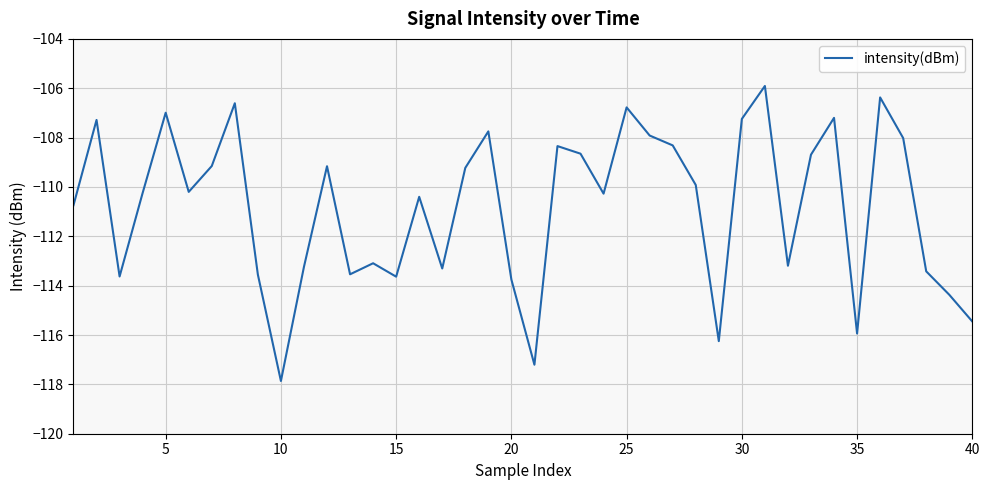

What is the difference between the maximum and minimum values?

12.0